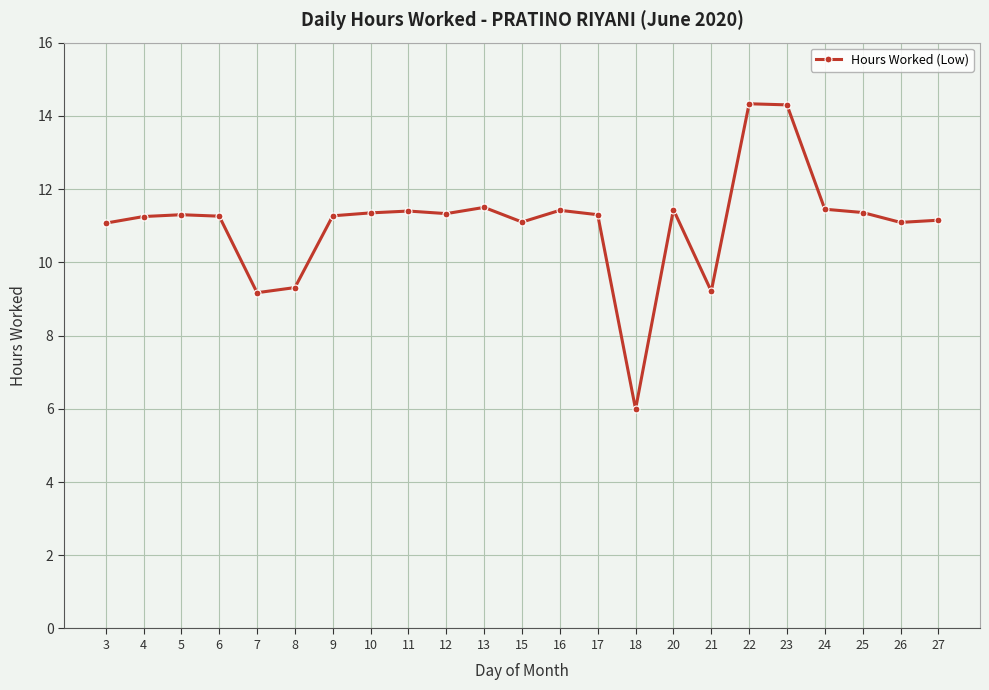

Which category has the lowest value across all series?

18